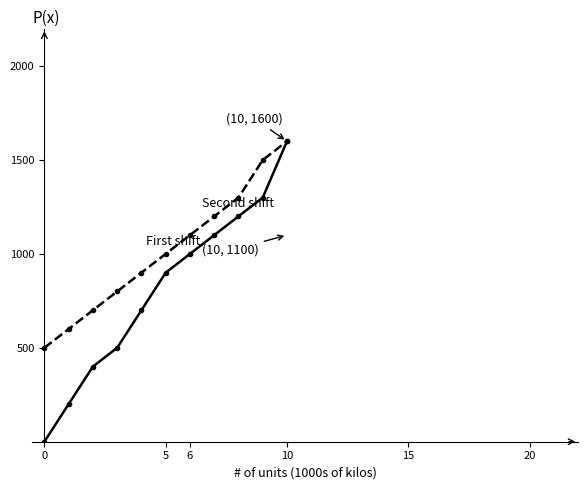

What is the maximum value shown in the chart?

1600